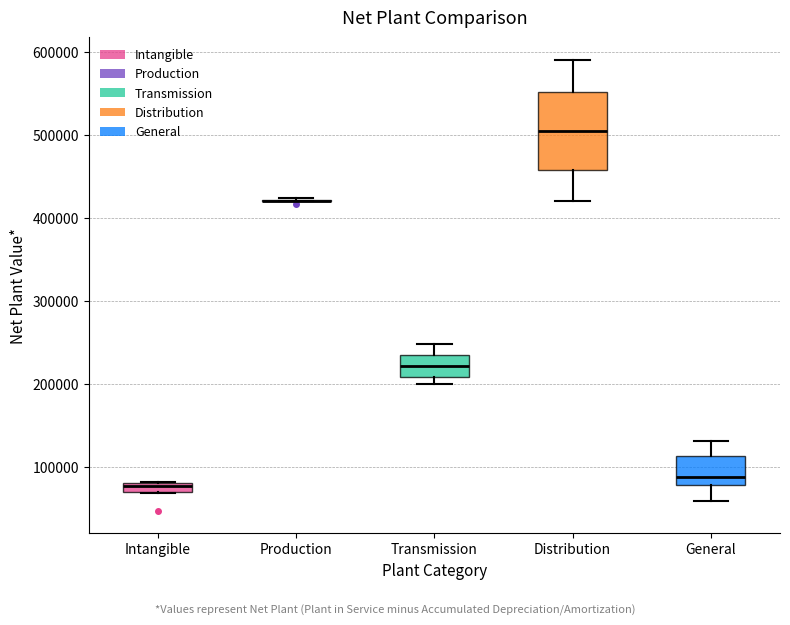

Comparing the boxes themselves (not the whiskers), which one is the tallest?

Distribution